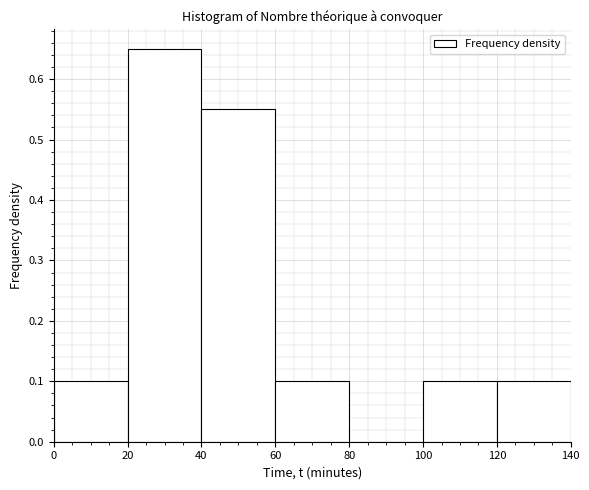

What is the height of the bar covering 60 to 80 on the x-axis? The values are not printed on the chart, so give them approximately, as read against the axis.

0.10